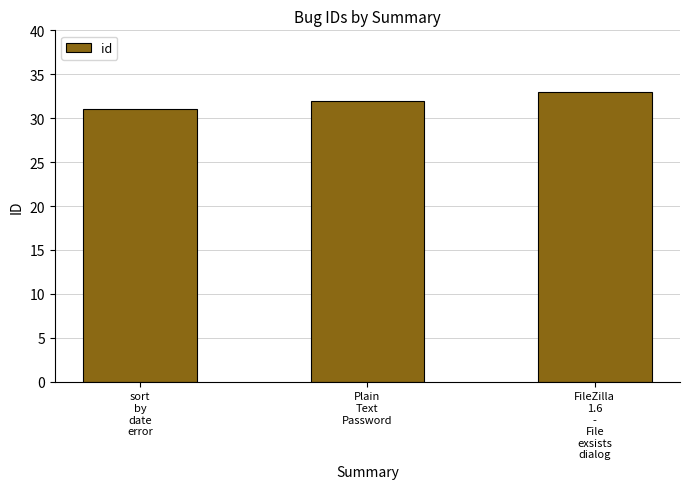

What is the greatest value displayed?

33